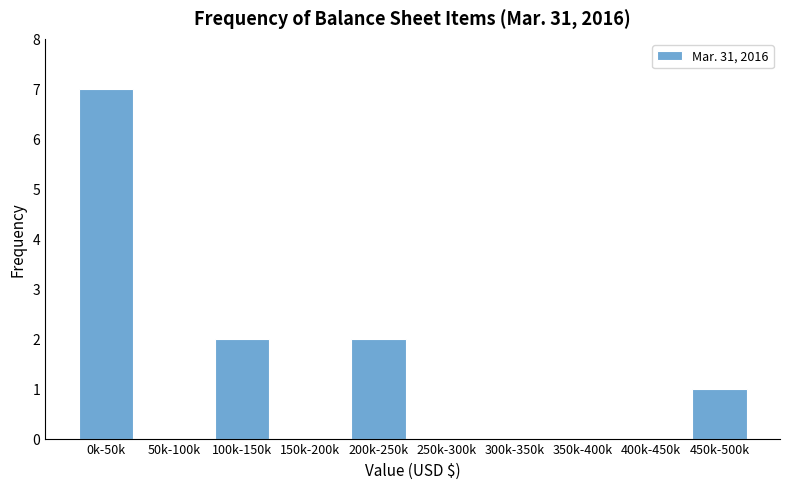

Reading left to right, list all the values displayed in this chart.

0k-50k=7	50k-100k=0	100k-150k=2	150k-200k=0	200k-250k=2	250k-300k=0	300k-350k=0	350k-400k=0	400k-450k=0	450k-500k=1